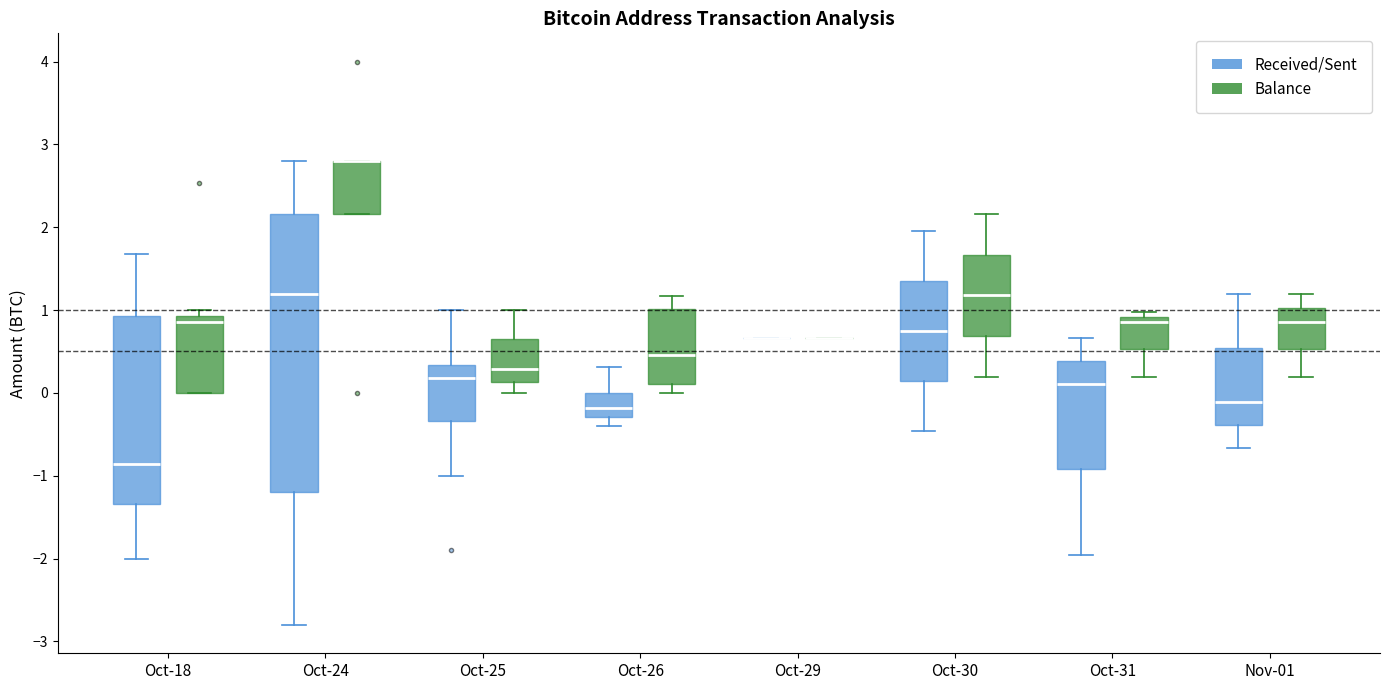

Where is the upper edge of the box for Oct-31 (Balance) on the y-axis? The values are not printed on the chart, so give them approximately, as read against the axis.

0.9